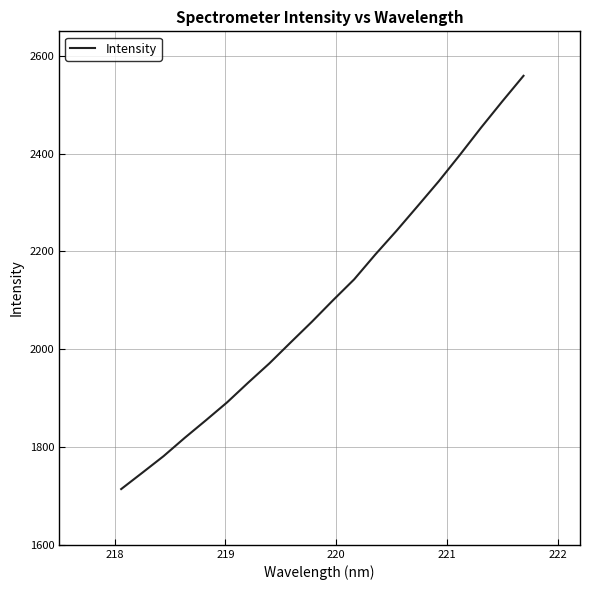

What is the greatest value displayed?

2559.1